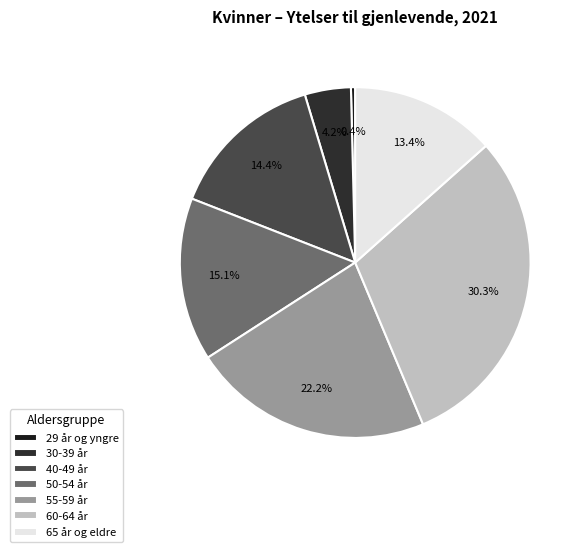

To the nearest percent, what is the average slice percentage?

14%